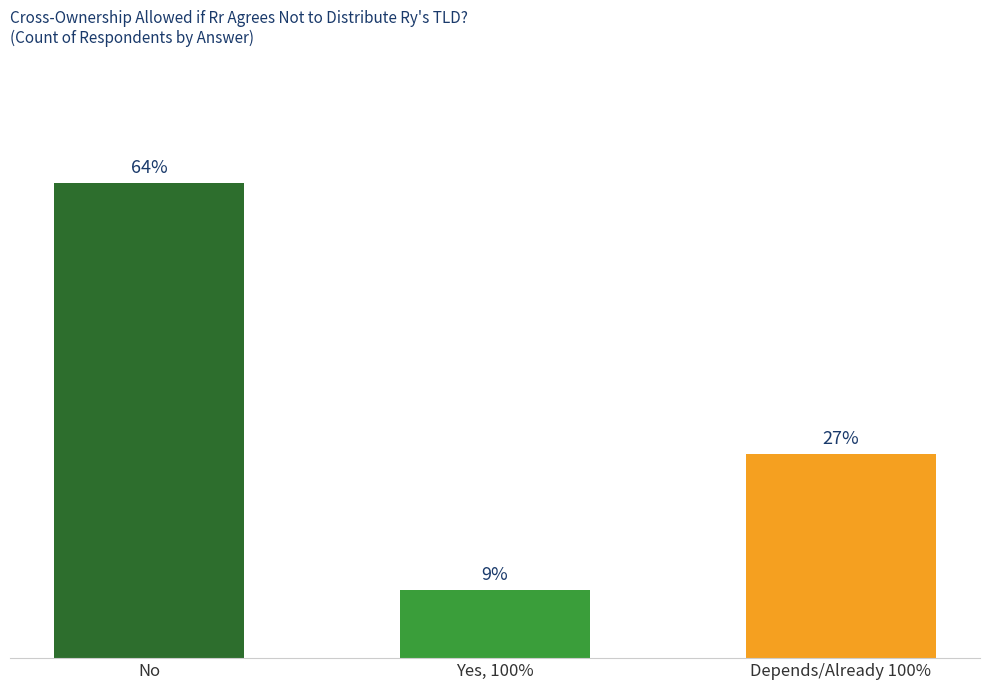

Are the bars horizontal?

No